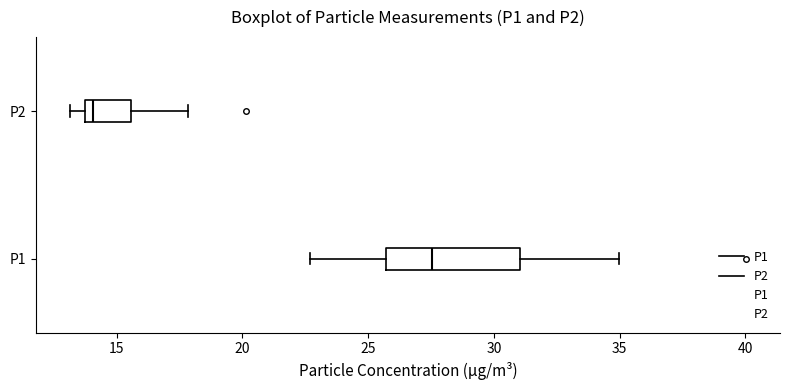

Comparing the boxes themselves (not the whiskers), which one is the widest?

P1